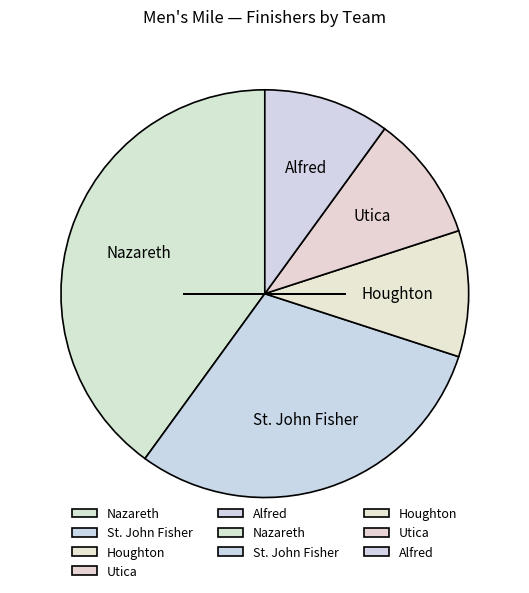

How many segments does this pie chart have?

5